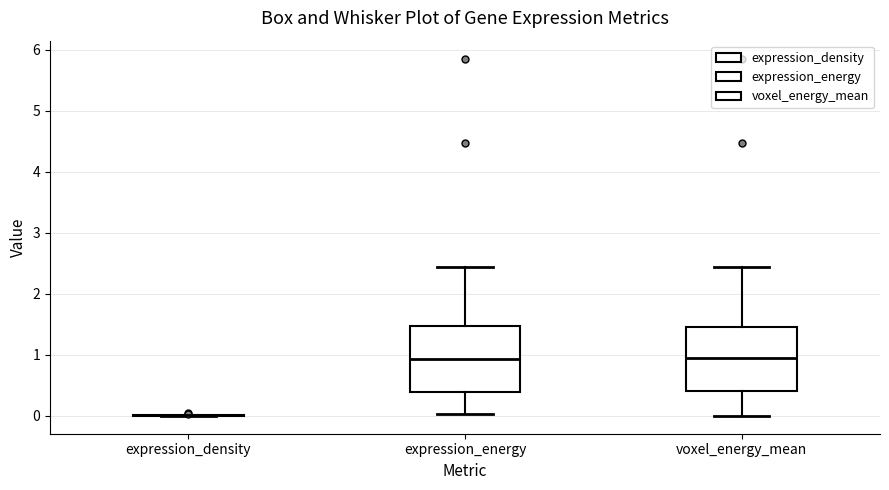

Where does the lower whisker of the box for expression_energy end on the y-axis? The values are not printed on the chart, so give them approximately, as read against the axis.

0.0